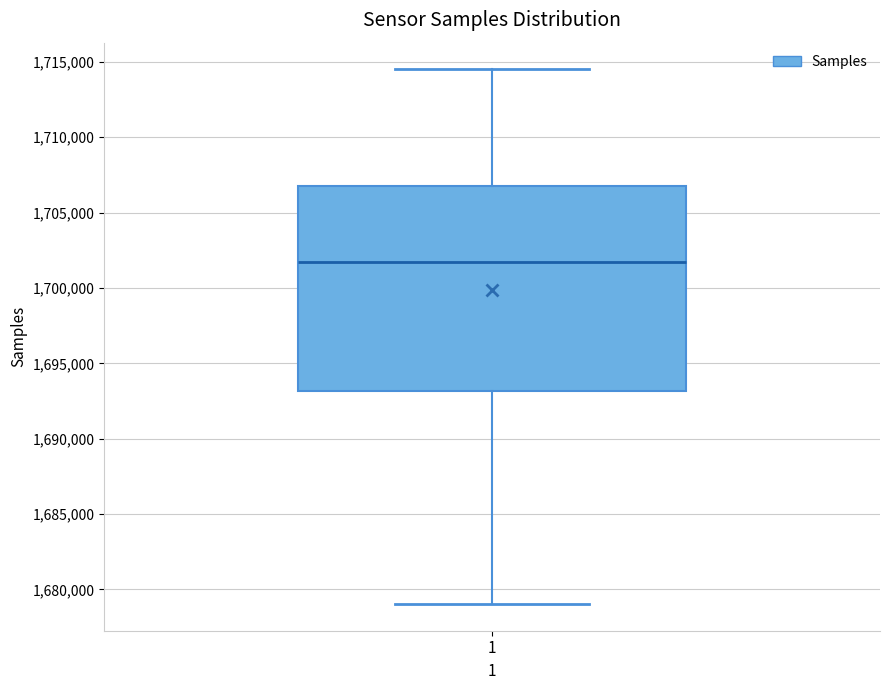

Where is the lower edge of the box at x = 1 on the y-axis? The values are not printed on the chart, so give them approximately, as read against the axis.

1693000